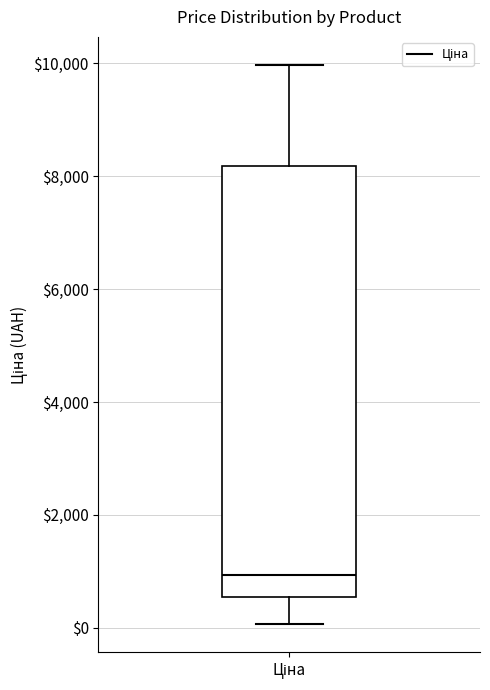

Where is the upper edge of the box for Ціна on the y-axis? The values are not printed on the chart, so give them approximately, as read against the axis.

8200